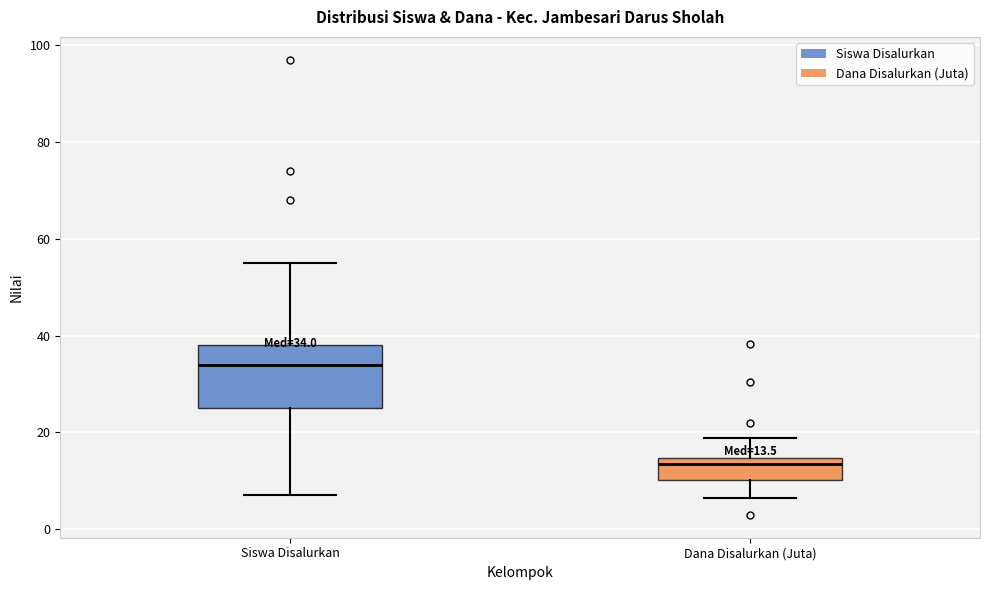

Which box has the highest median line?

Siswa Disalurkan